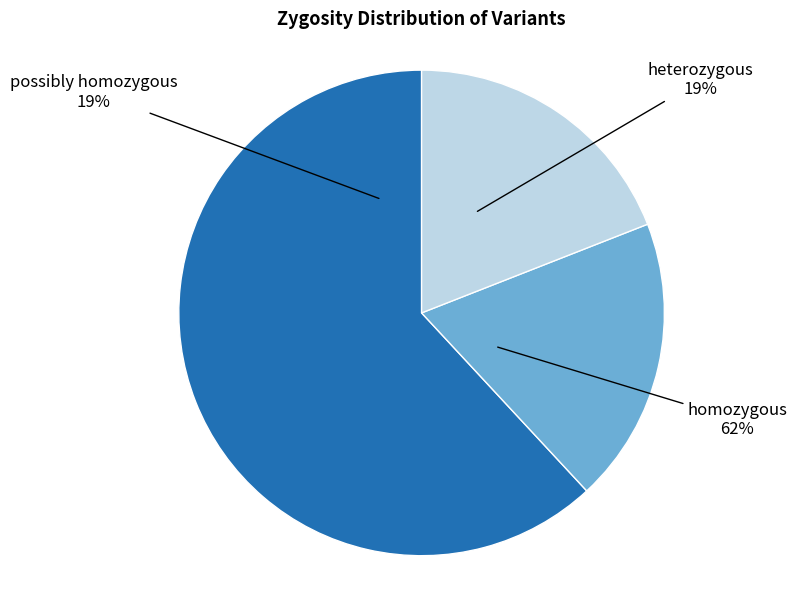

To the nearest percent, what portion does possibly homozygous represent?

19%